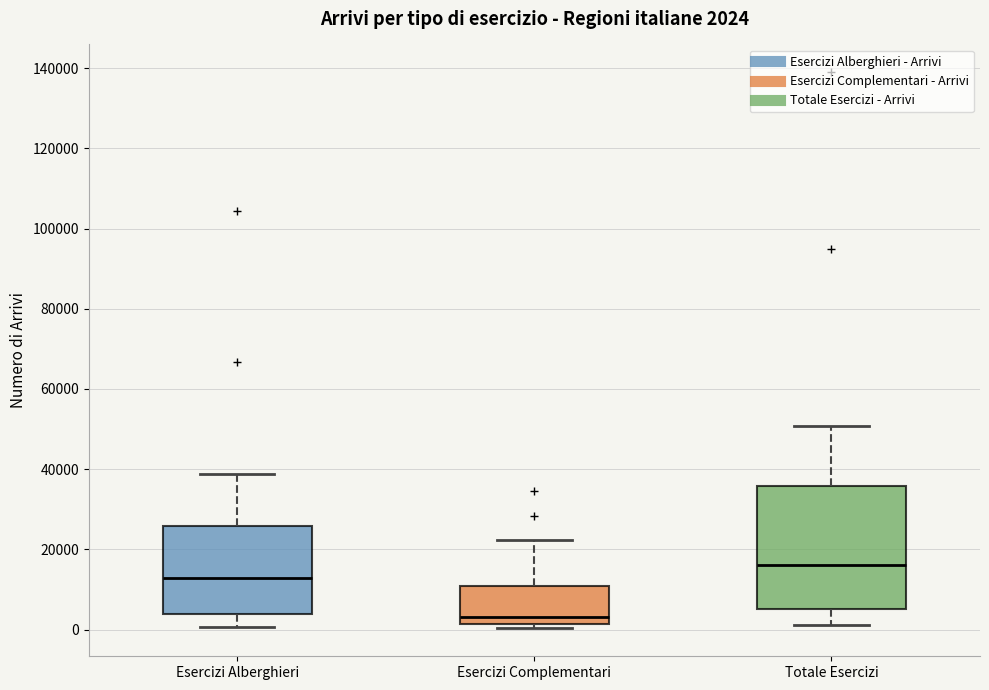

Comparing the boxes themselves (not the whiskers), which one is the tallest?

Totale Esercizi